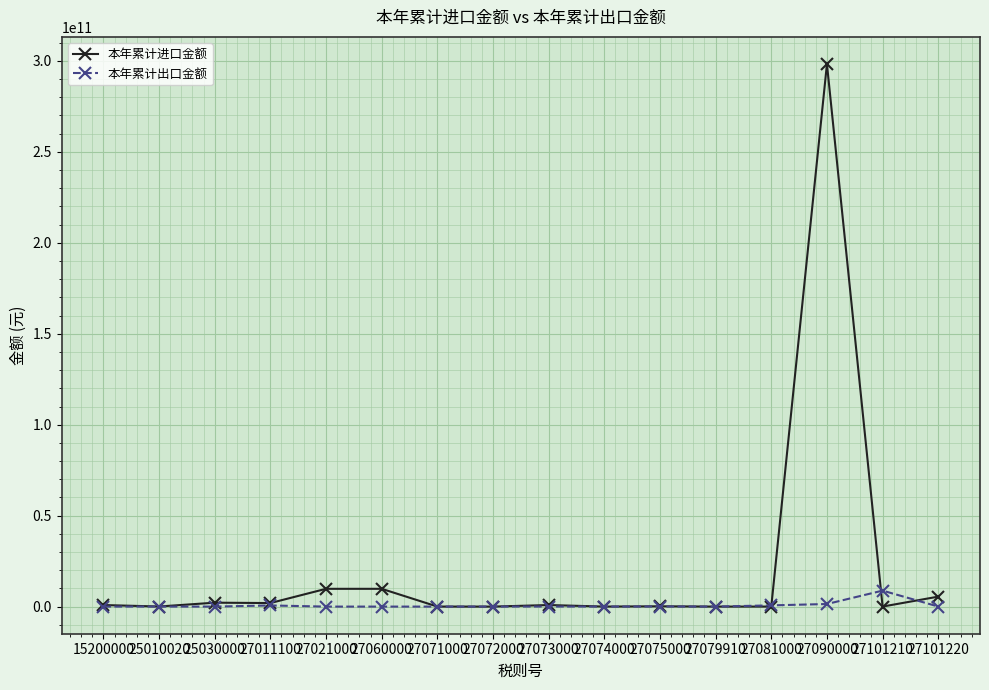

What is the spread (max minus min) of values at 27021000?

9772820012